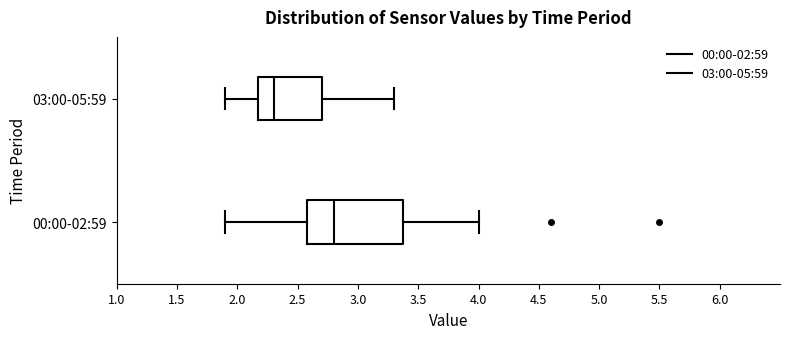

Which box has the furthest to the right median line?

00:00-02:59